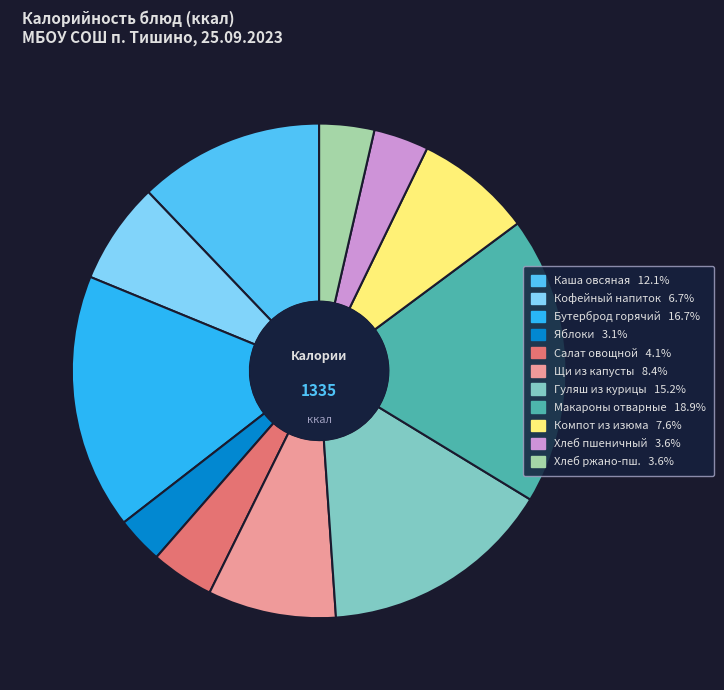

Is there any slice that represents more than half of the pie?

No